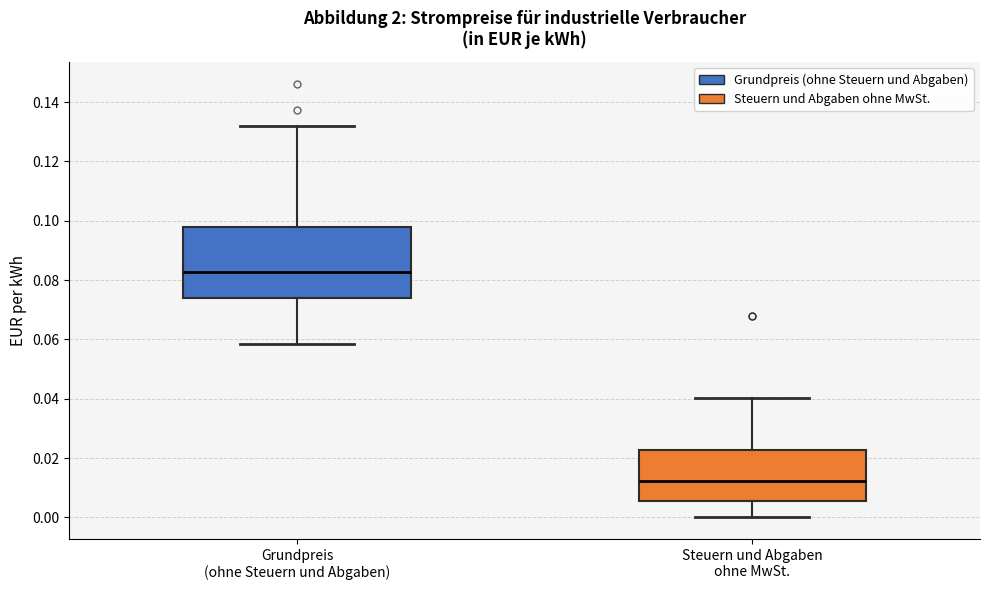

Where is the upper edge of the box for Steuern und Abgaben ohne MwSt. on the y-axis? The values are not printed on the chart, so give them approximately, as read against the axis.

0.022